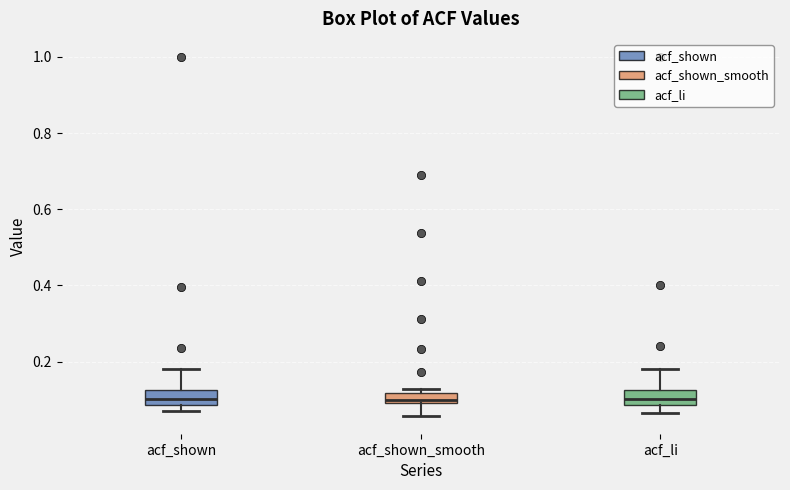

Where does the upper whisker of the box for acf_shown end on the y-axis? The values are not printed on the chart, so give them approximately, as read against the axis.

0.18